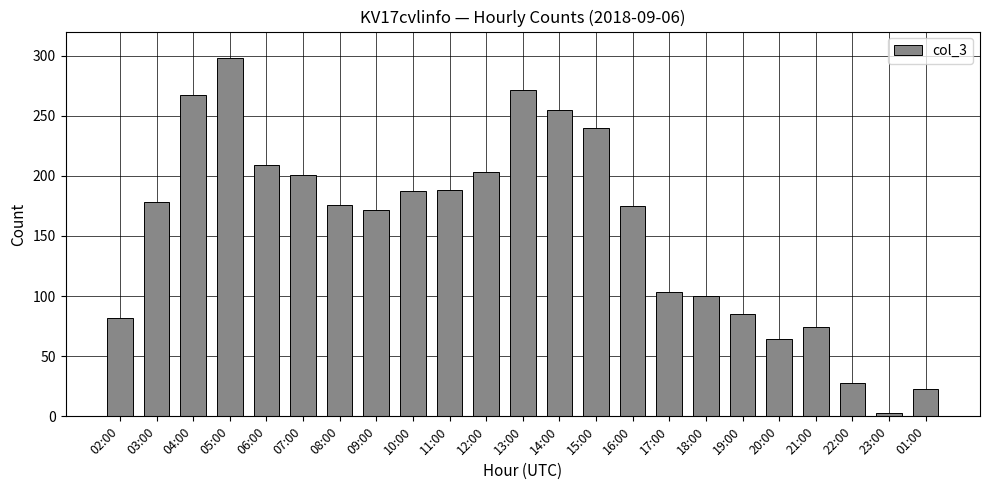

What is the label of the 1st bar from the left?

02:00